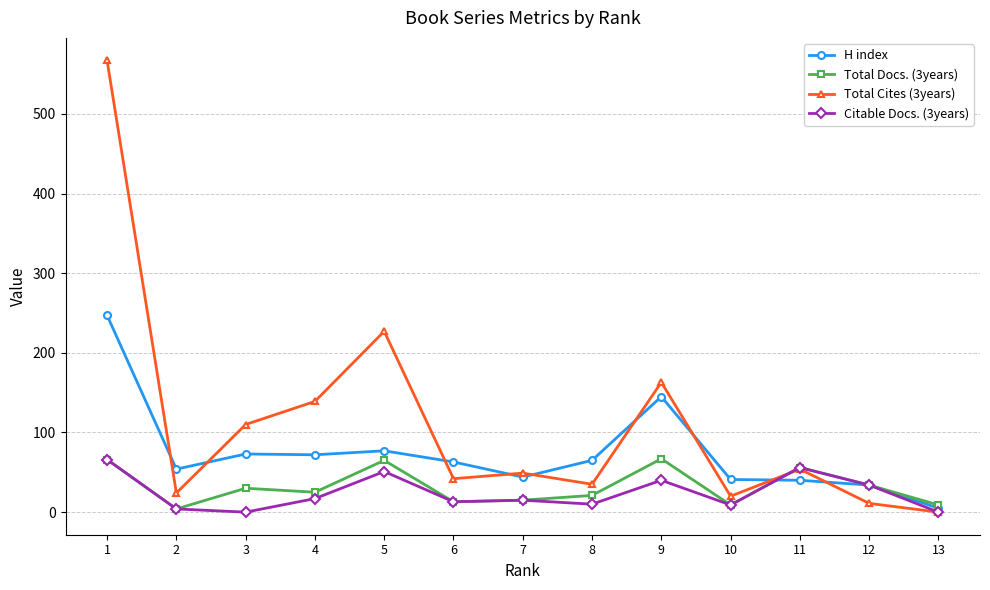

What is the sum of the Total Docs. (3years) values at 2 and 9?

71